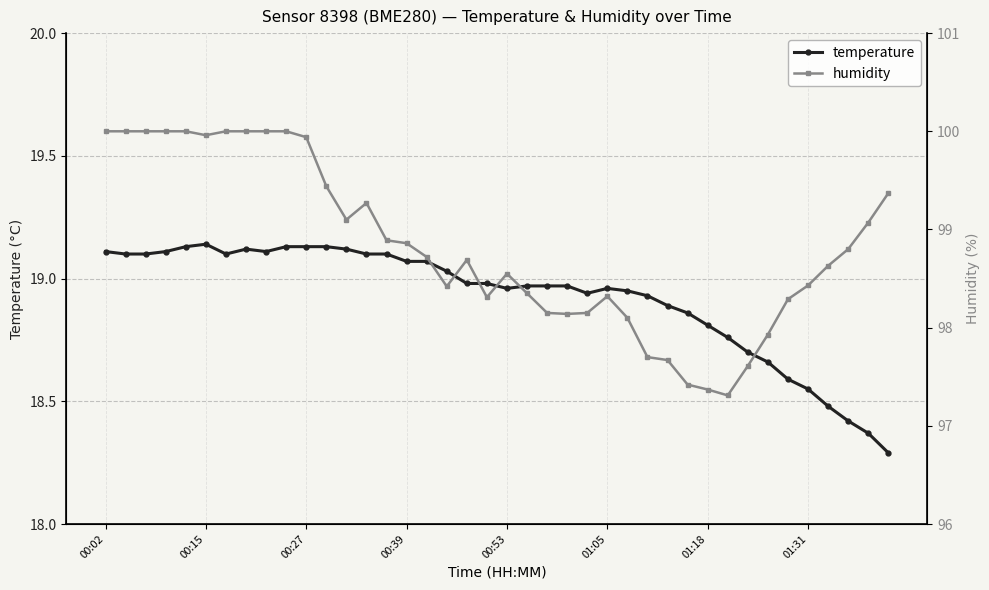

What is the value of the temperature point at the 2nd from the left?

19.1